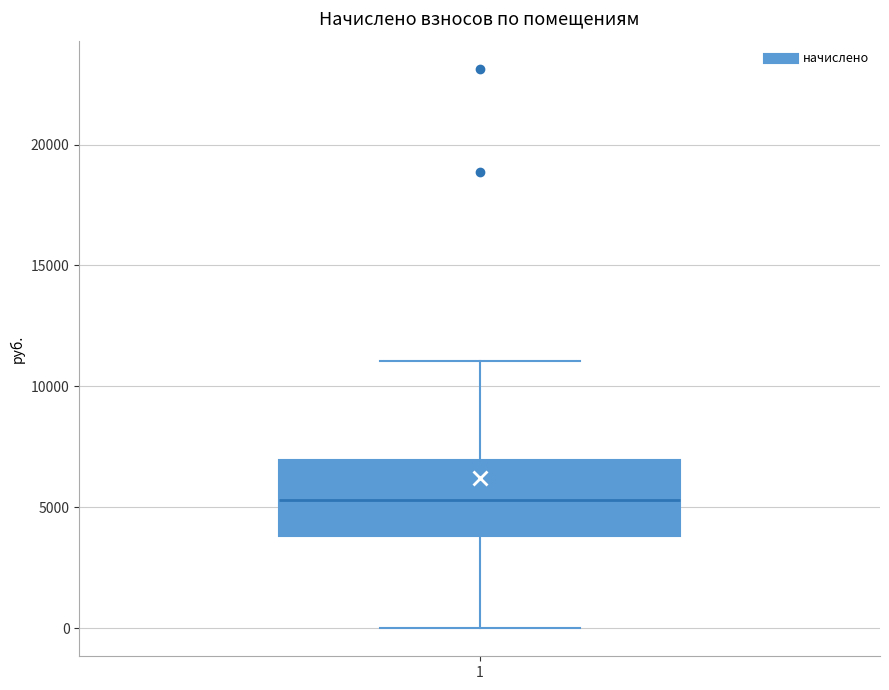

Where is the lower edge of the box at x = 1 on the y-axis? The values are not printed on the chart, so give them approximately, as read against the axis.

4000